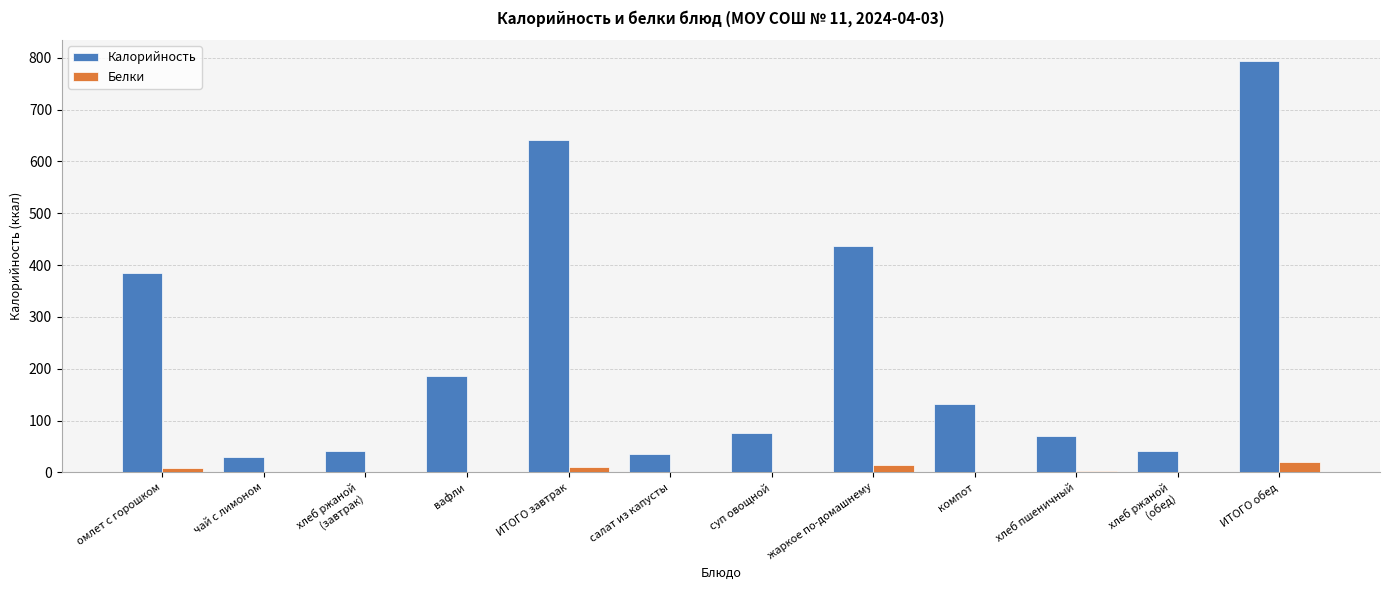

At which category is the sum across all series the highest?

ИТОГО обед